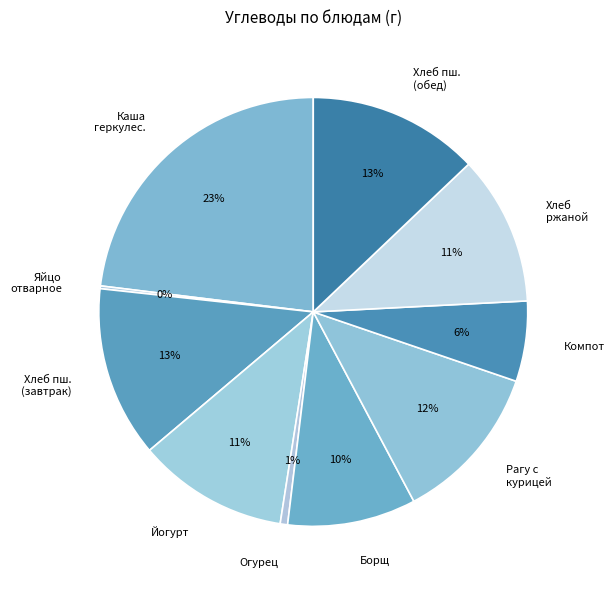

Is there any slice that represents more than half of the pie?

No